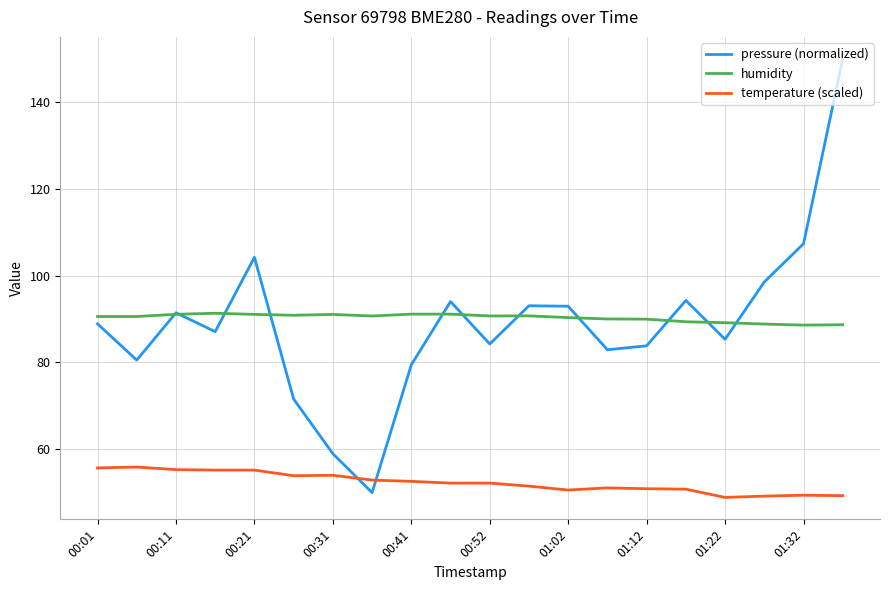

Rank the series by their maximum value, from lowest to highest.

temperature (scaled), humidity, pressure (normalized)